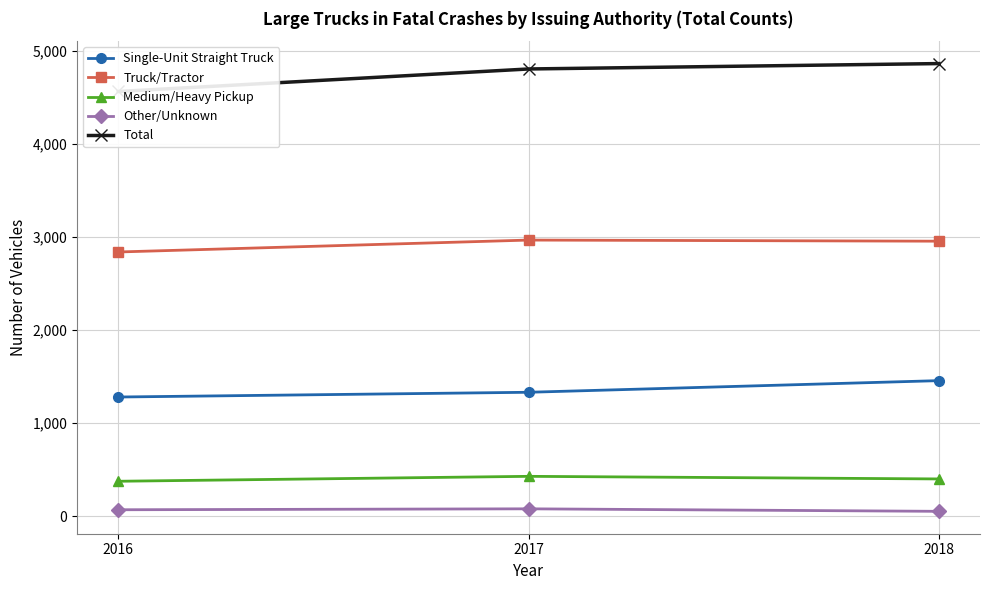

Which category has the lowest value in the Total series?

2016